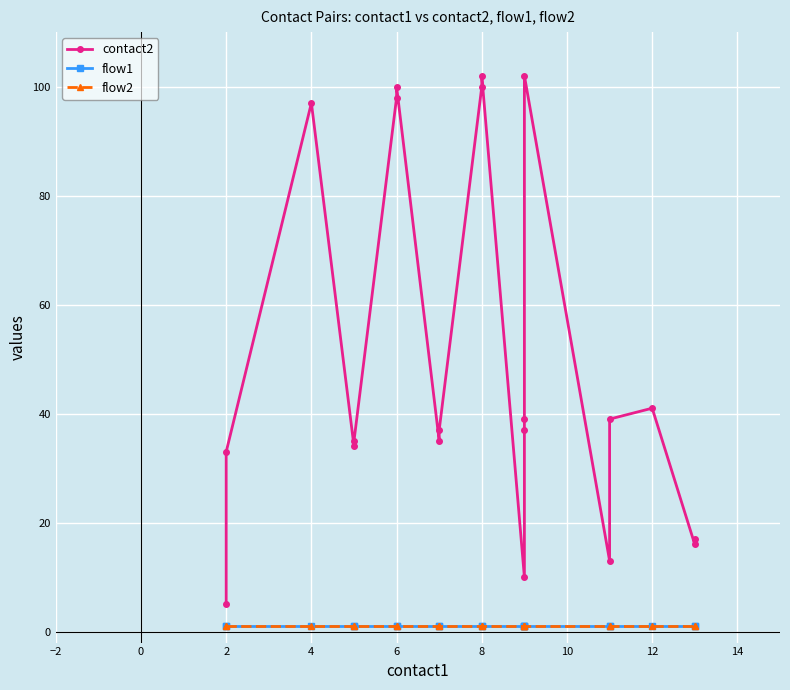

What is the average value of the flow2 series?

1